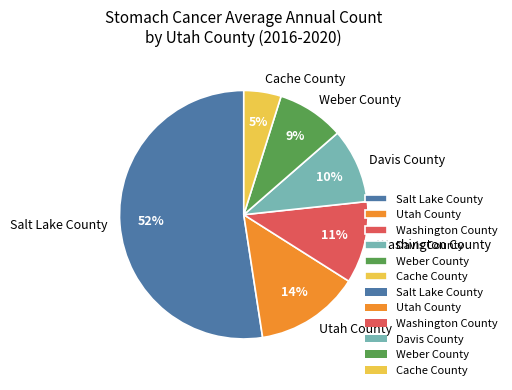

Combined, do Salt Lake County and Weber County account for over 50%?

Yes